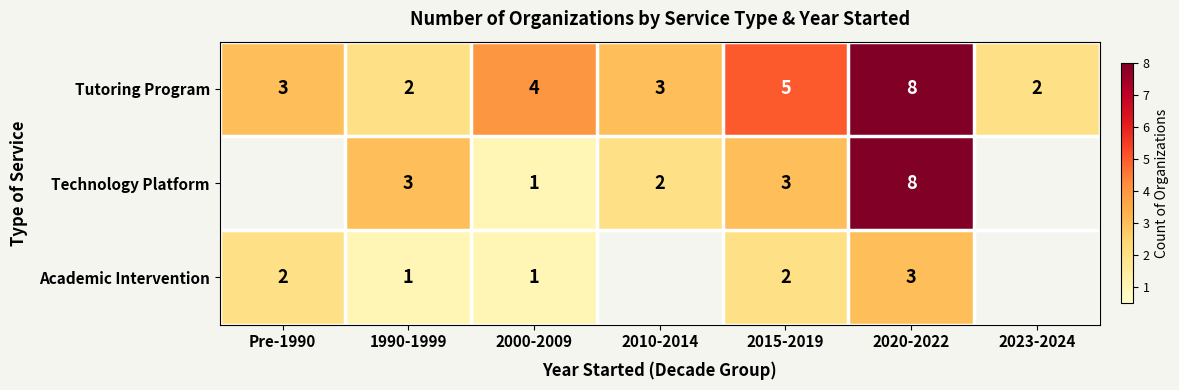

At how many categories does at least one series exceed 6?

1